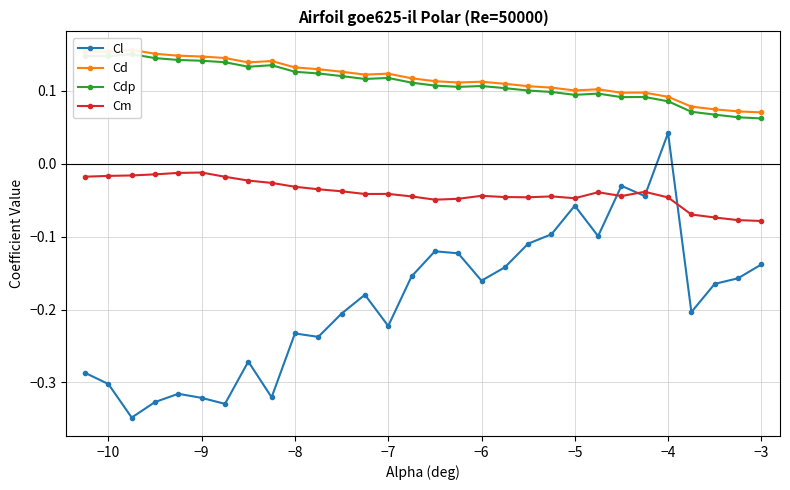

Which series has the largest range (max minus min)?

Cl